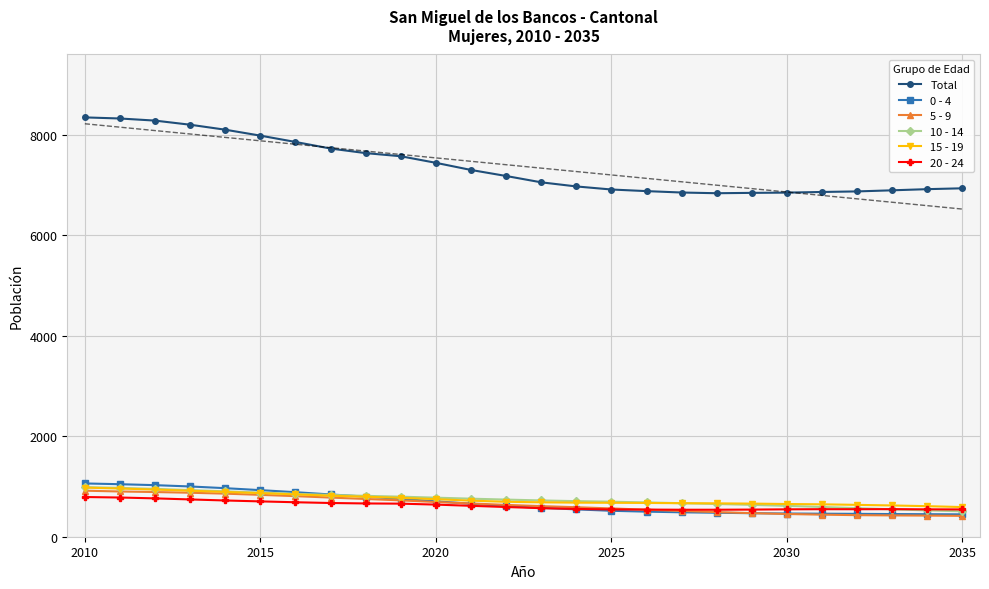

True or false: 20 - 24 has more than 0 points higher than both neighbors.

True